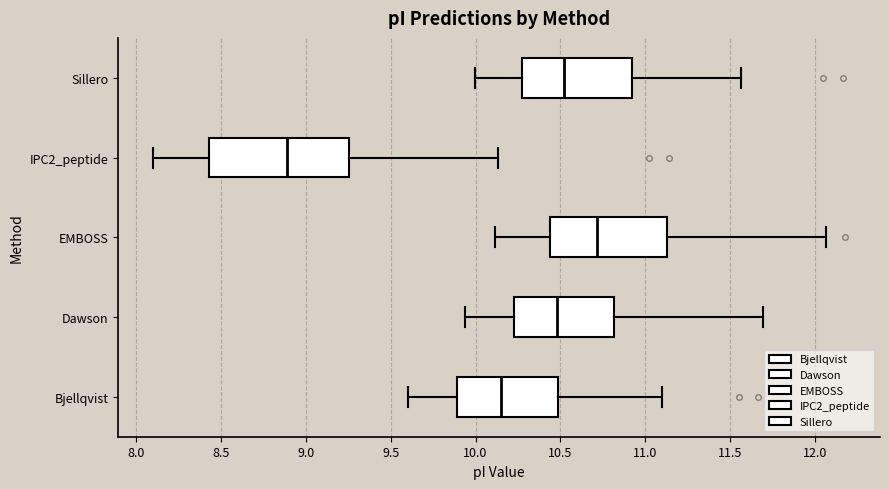

Which box is the widest, from its left edge to its right edge?

IPC2_peptide